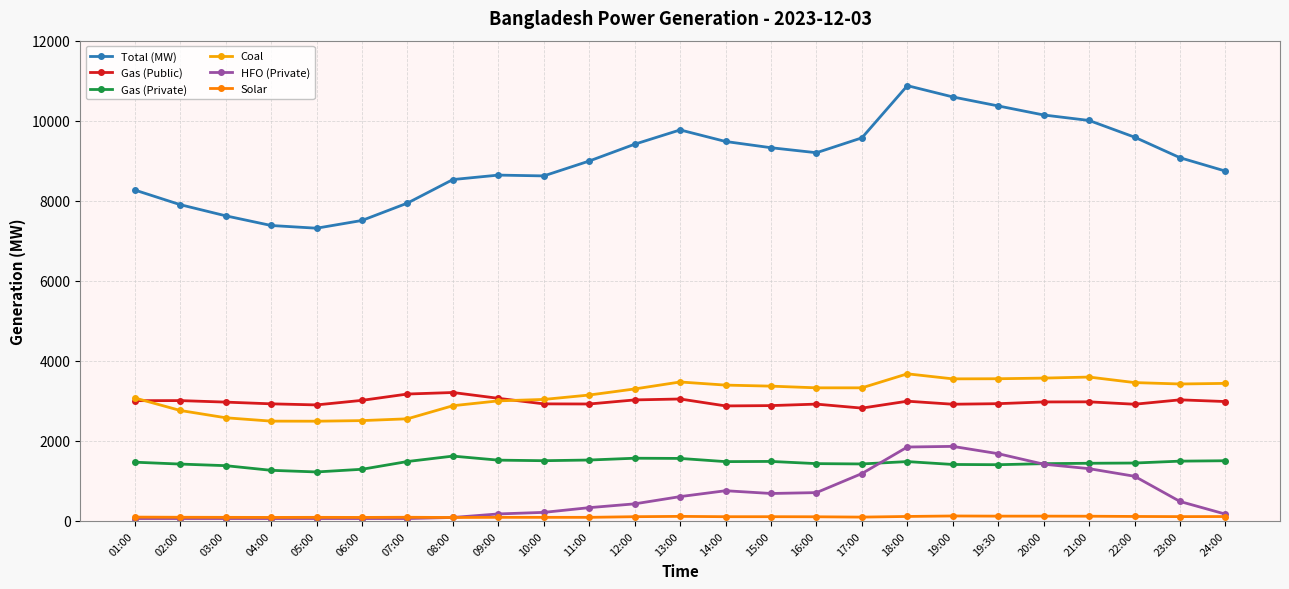

What is the sum of all Coal values?

78960